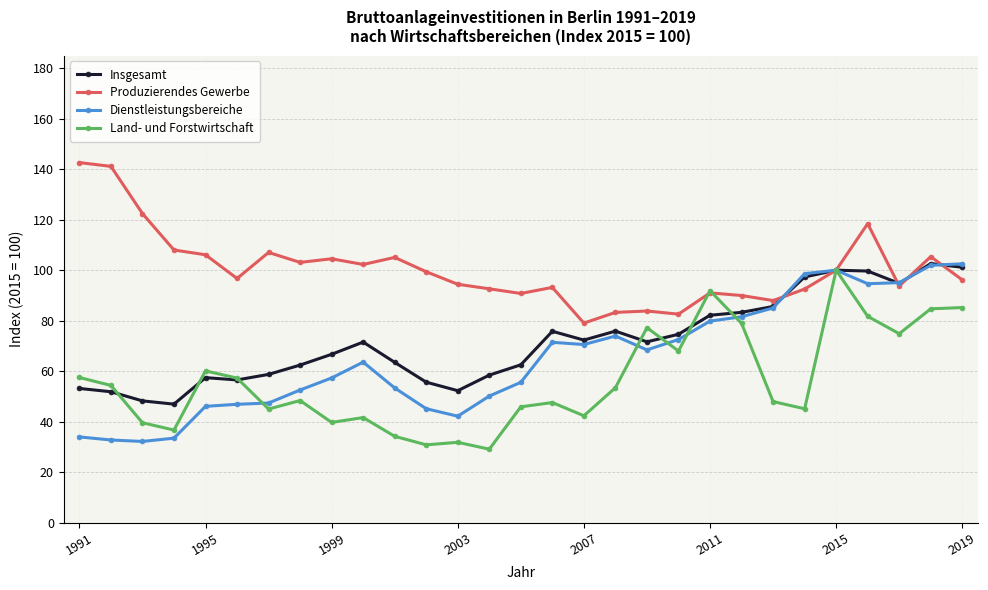

Which series ends up on top after the final intersection of Produzierendes Gewerbe and Land- und Forstwirtschaft?

Produzierendes Gewerbe